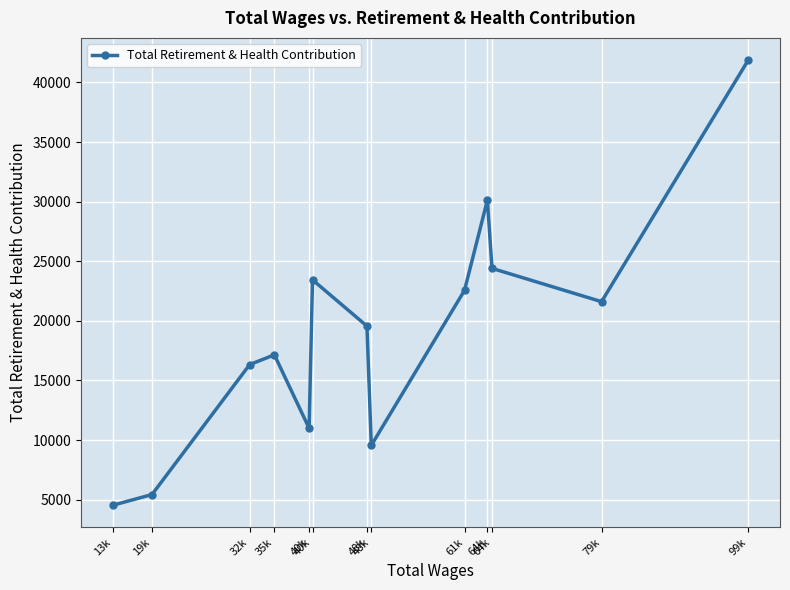

Count the number of categories in the chart.

13